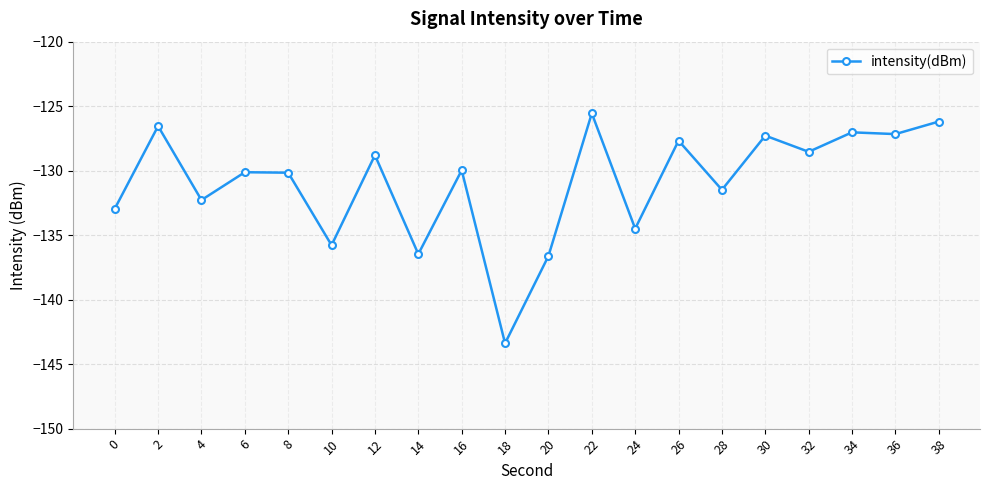

What is the value of the 8th point from the left?

-136.5